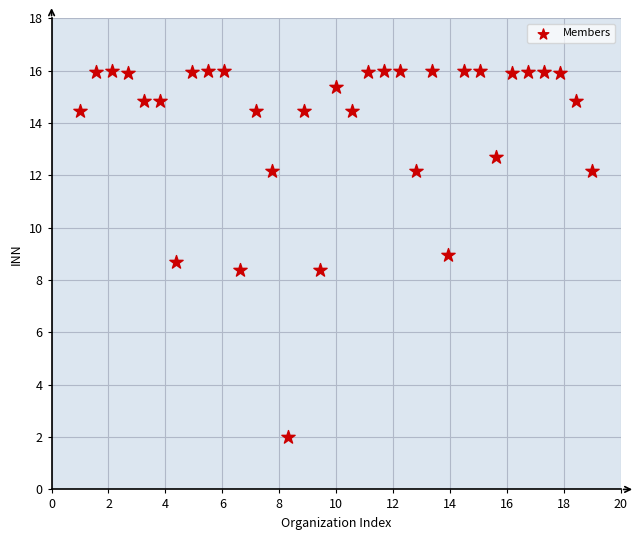

What is the range of Y values (max minus min)?

14.0